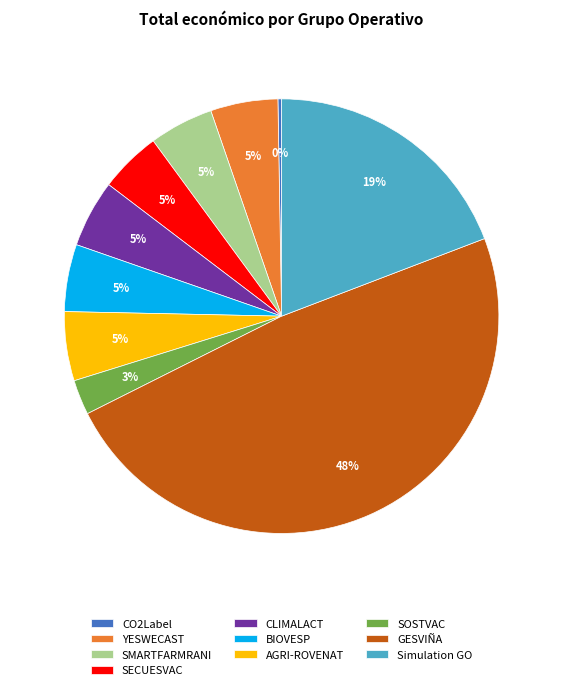

Does Simulation GO account for over 50% of the chart?

No